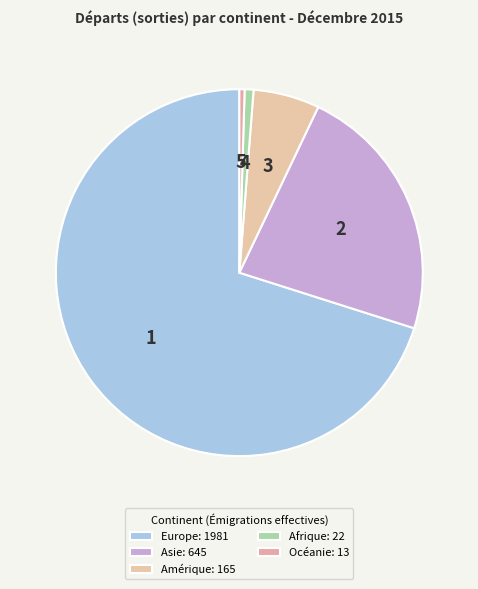

How many segments does this pie chart have?

5